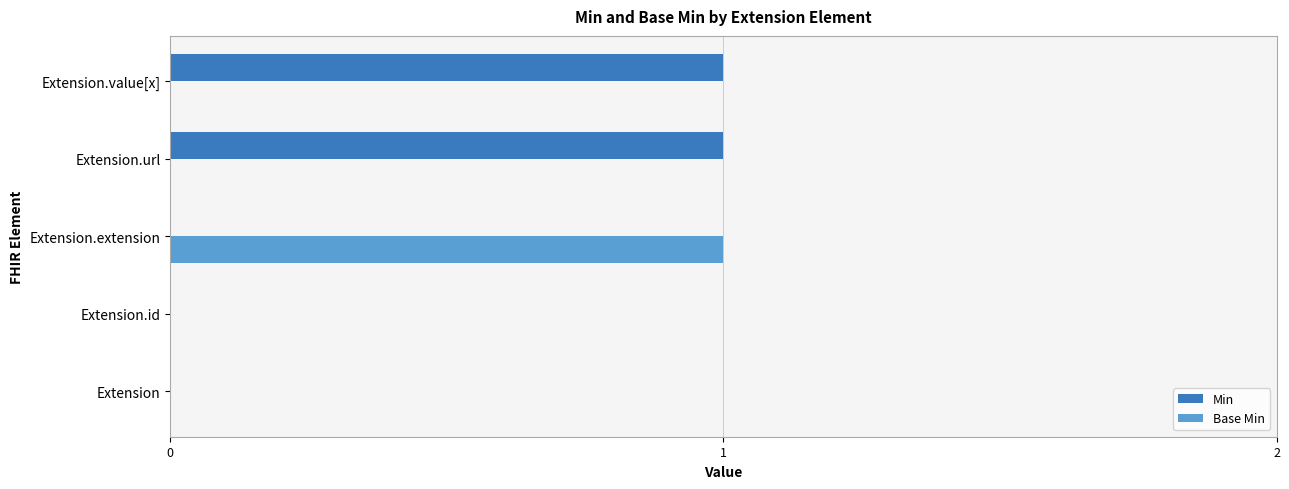

Which series has the largest total across all categories?

Min